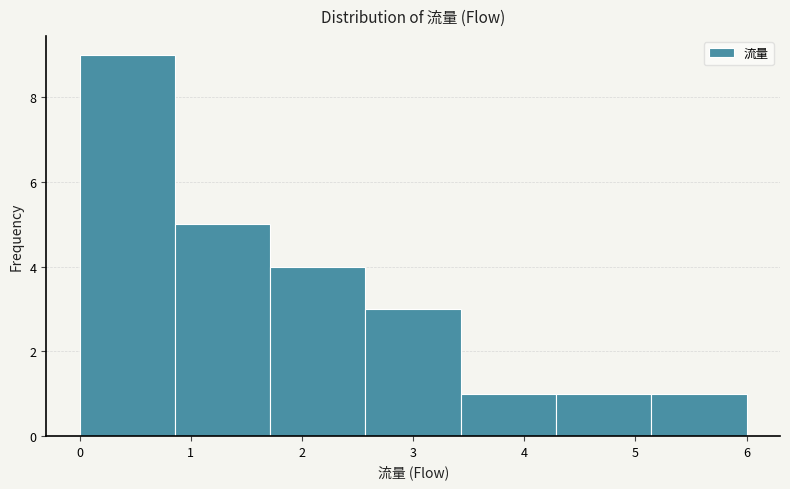

Which range on the x-axis has the tallest bar?

0.0 to 0.9